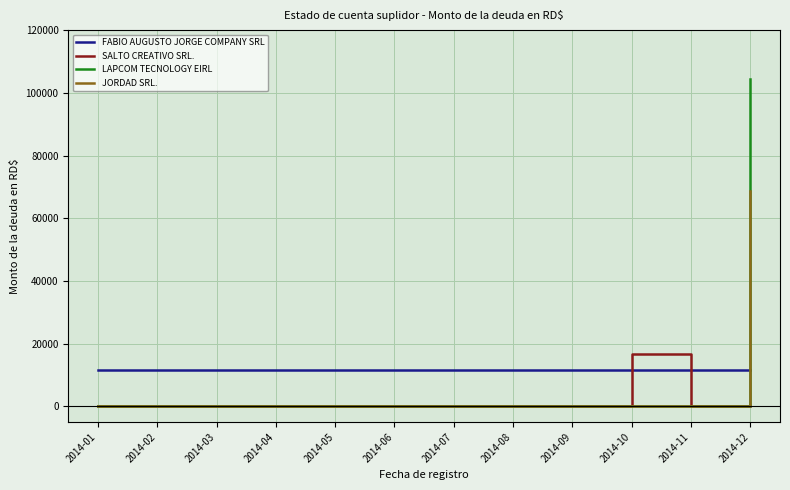

What is the average value of the JORDAD SRL. series?

5713.2